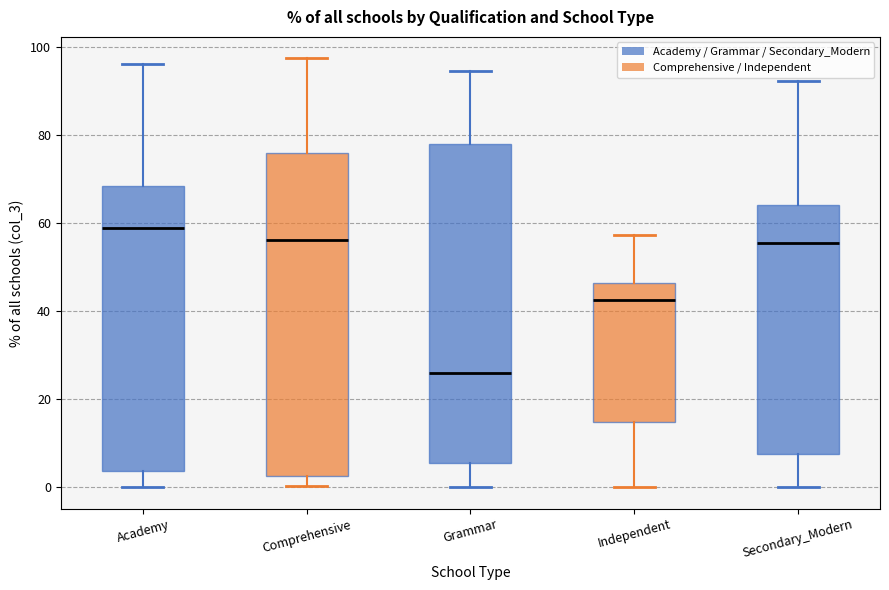

Which box's median line is the highest?

Academy